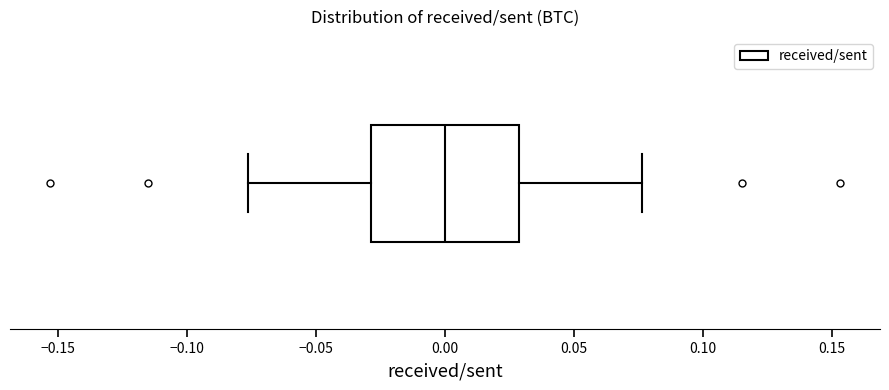

Transcribe this box plot: give where the median line is, the range the box spans, and where the two whiskers end, as read against the x-axis. The values are not printed on the chart, so give them approximately, as read against the axis.

median 0.000, box -0.030 to 0.030, whiskers -0.075 to 0.075